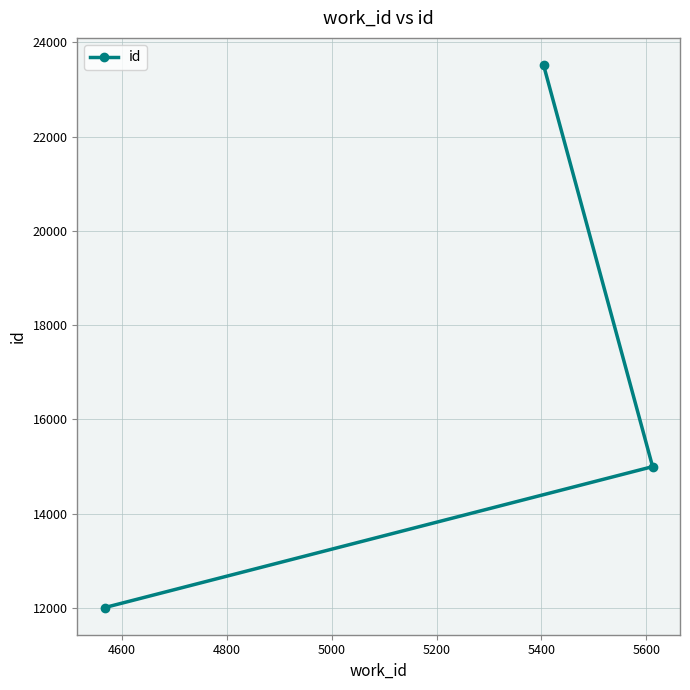

What is the sum of all values?

50526